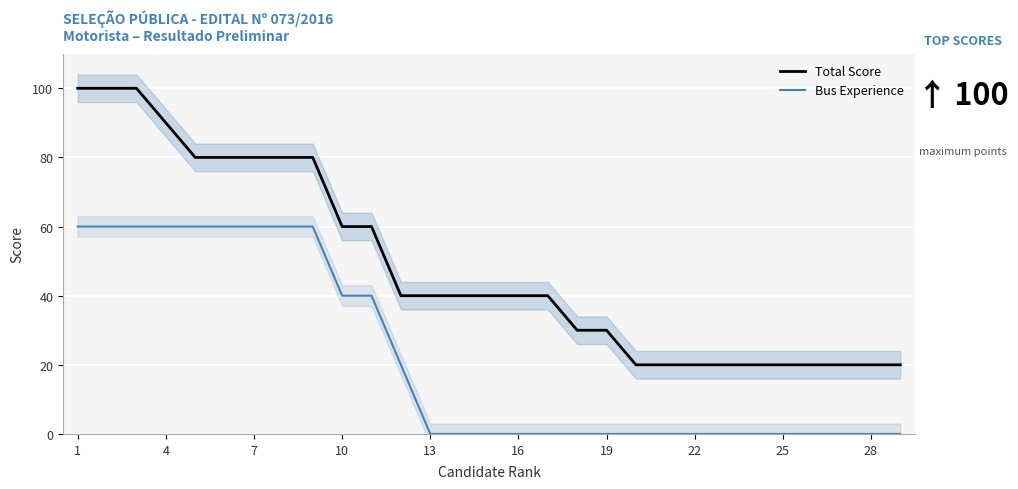

True or false: Bus Experience and Total Score cross at least once.

False